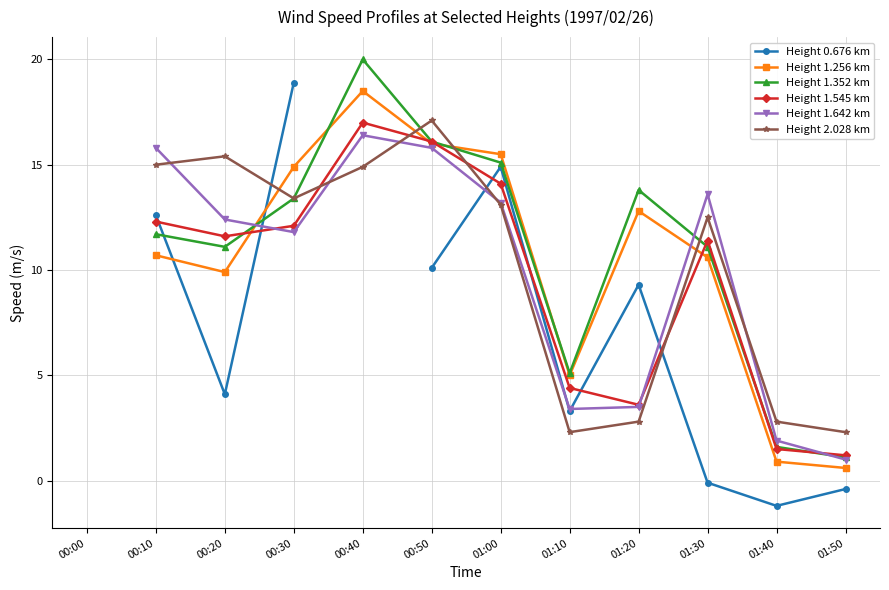

What is the sum of the Height 2.028 km values at 01:00 and 01:20?

15.9